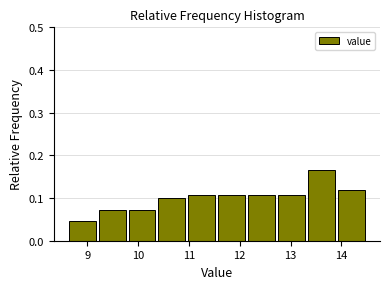

Which range on the x-axis has the tallest bar?

13.32 to 13.91